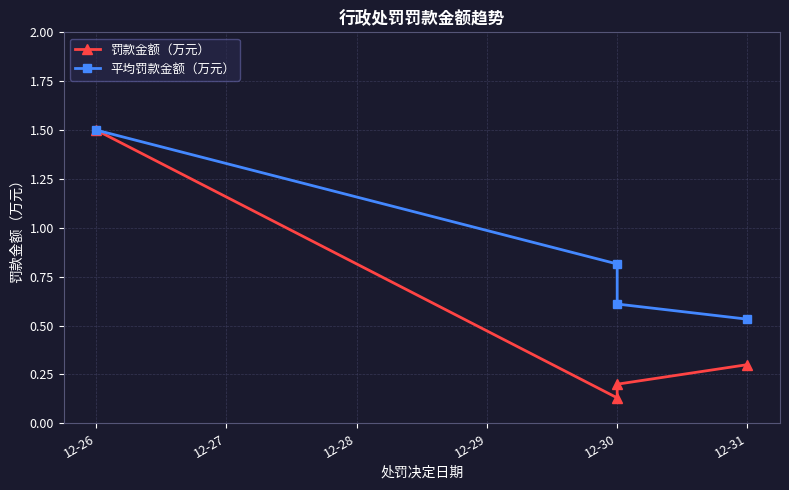

At how many categories does at least one series exceed 1?

1